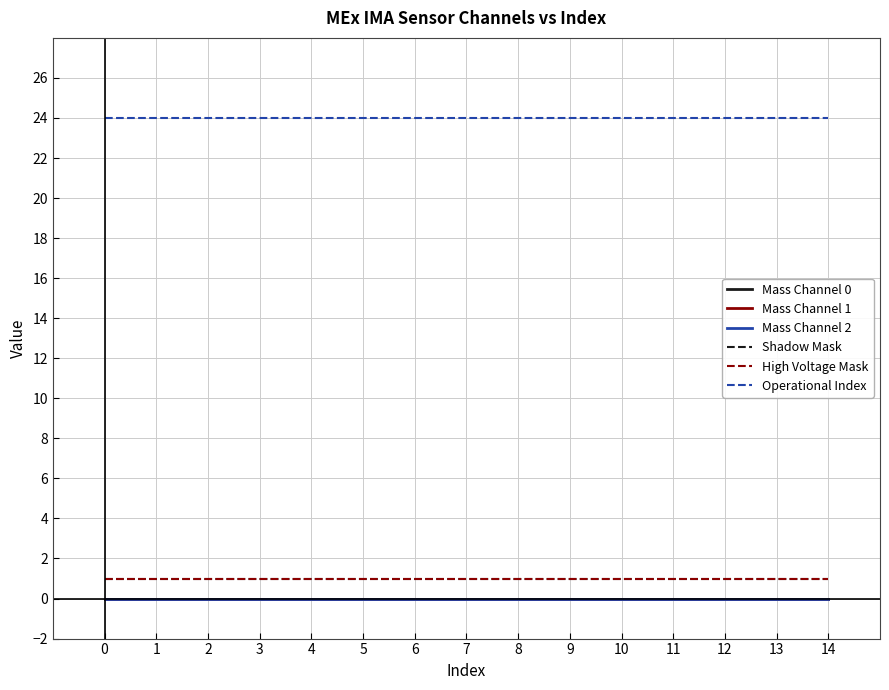

Is this an area chart (filled region under the line)?

No